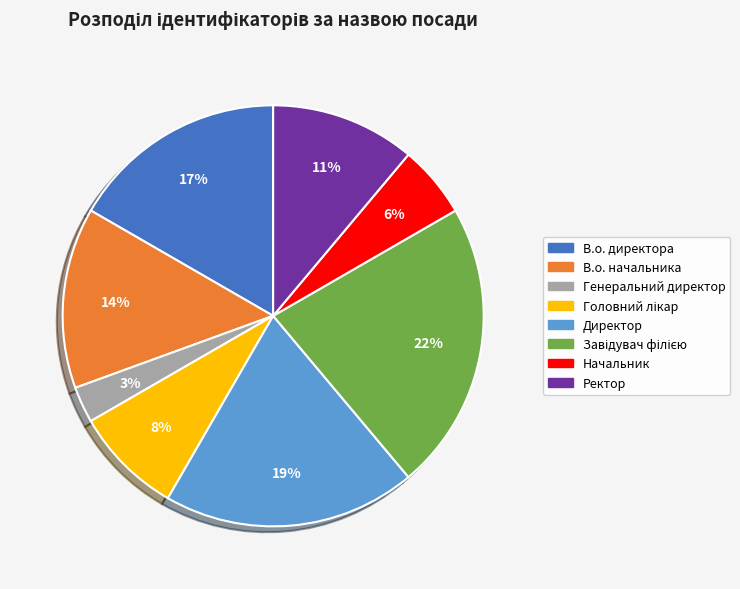

Which has a higher value, Директор or В.о. директора?

Директор